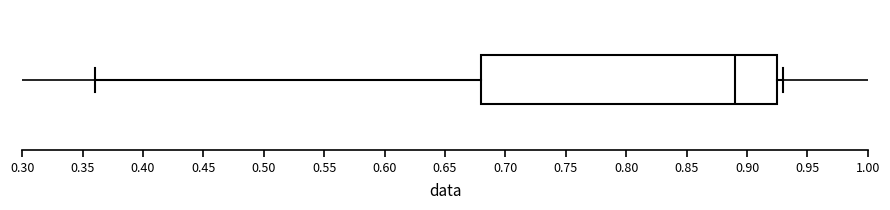

Read this box plot against the x-axis: the position of the median line, the range covered by the box, and the ends of both whiskers. The values are not printed on the chart, so give them approximately, as read against the axis.

median 0.890, box 0.680 to 0.925, whiskers 0.360 to 0.930